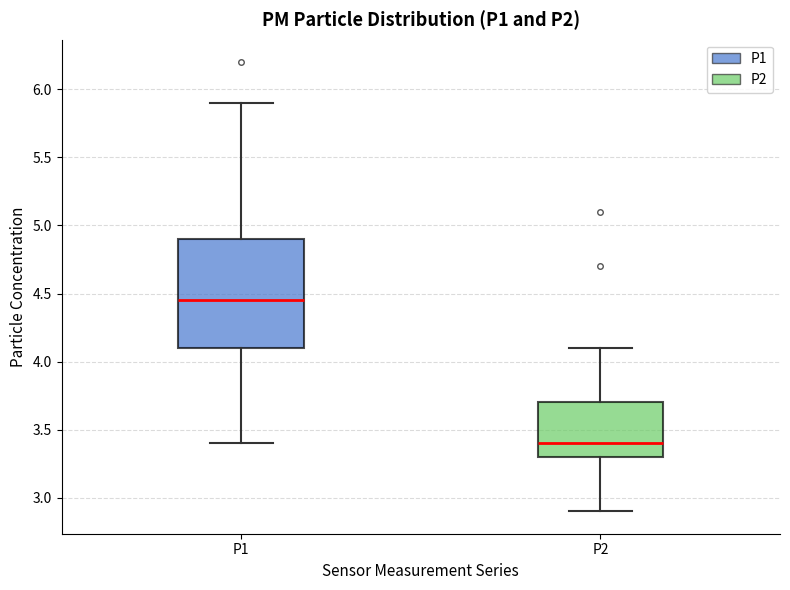

Reading left to right, transcribe this box plot: for each box, give where its median line is, the range the box spans, and where its two whiskers end, as read against the y-axis. The values are not printed on the chart, so give them approximately, as read against the axis.

P1: median 4.45, box 4.10 to 4.90, whiskers 3.40 to 5.90
P2: median 3.40, box 3.30 to 3.70, whiskers 2.90 to 4.10